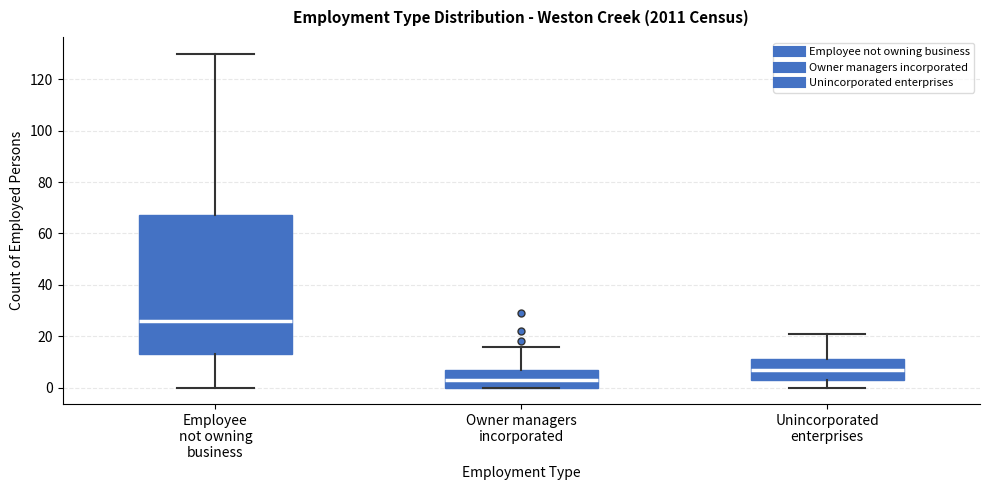

Comparing the boxes themselves (not the whiskers), which one is the tallest?

Employee not owning business